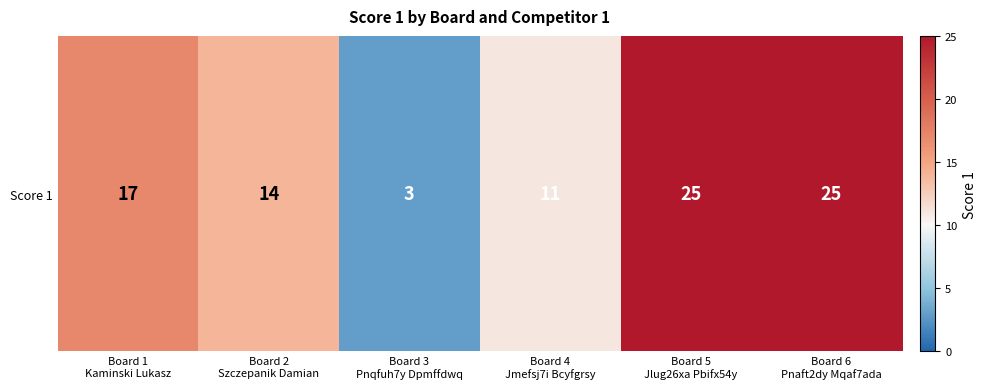

Reading right to left, transcribe all the data shown in this chart.

Board 6
Pnaft2dy Mqaf7ada=25	Board 5
Jlug26xa Pbifx54y=25	Board 4
Jmefsj7i Bcyfgrsy=11	Board 3
Pnqfuh7y Dpmffdwq=3	Board 2
Szczepanik Damian=14	Board 1
Kaminski Lukasz=17